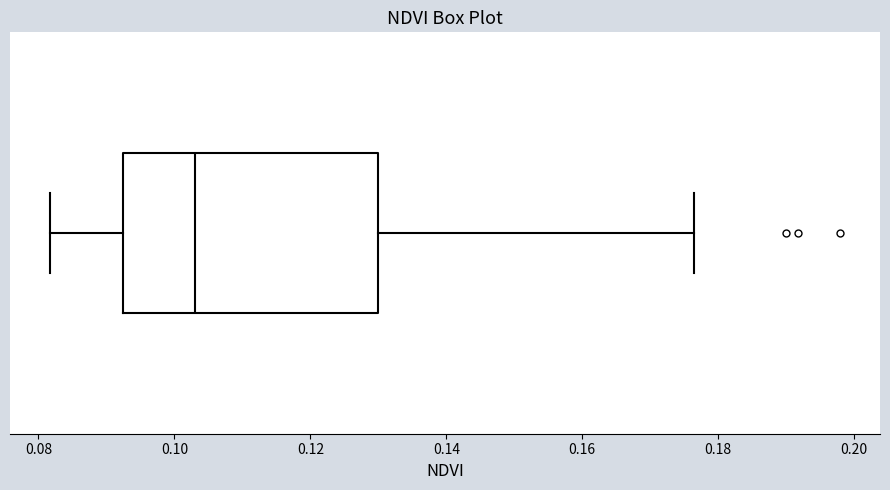

Read this box plot against the x-axis: the position of the median line, the range covered by the box, and the ends of both whiskers. The values are not printed on the chart, so give them approximately, as read against the axis.

median 0.104, box 0.092 to 0.130, whiskers 0.082 to 0.176